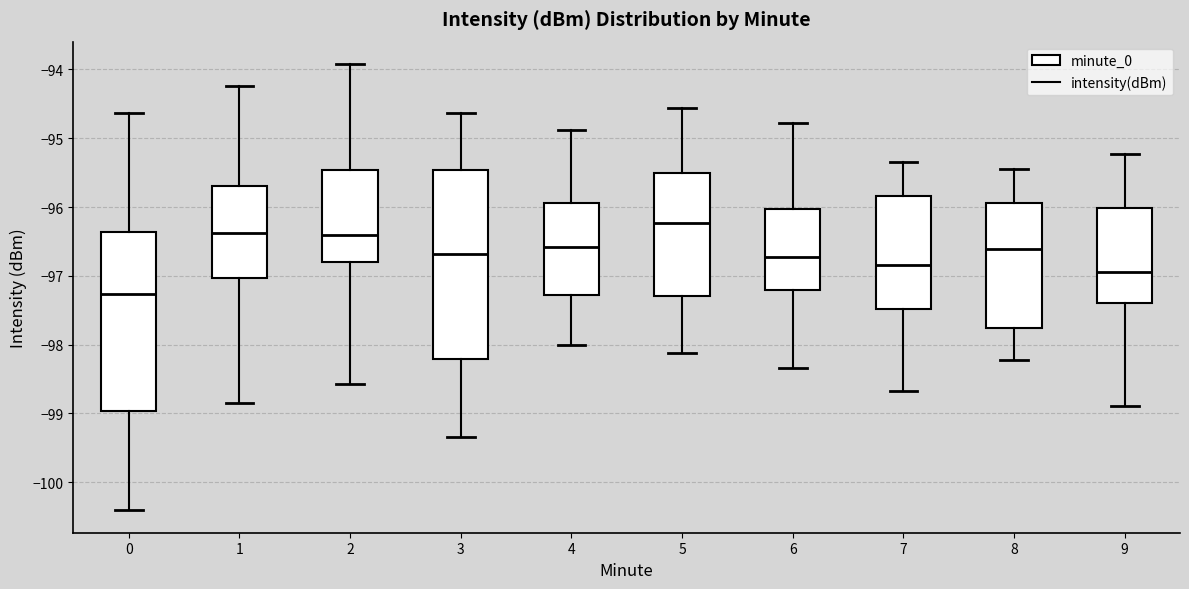

Reading left to right, read every box against the y-axis: the position of its median line, the range the box covers, and the ends of its whiskers. The values are not printed on the chart, so give them approximately, as read against the axis.

0: median -97.3, box -99.0 to -96.4, whiskers -100.4 to -94.6
1: median -96.4, box -97.0 to -95.7, whiskers -98.8 to -94.2
2: median -96.4, box -96.8 to -95.5, whiskers -98.6 to -93.9
3: median -96.7, box -98.2 to -95.5, whiskers -99.3 to -94.6
4: median -96.6, box -97.3 to -95.9, whiskers -98.0 to -94.9
5: median -96.2, box -97.3 to -95.5, whiskers -98.1 to -94.6
6: median -96.7, box -97.2 to -96.0, whiskers -98.3 to -94.8
7: median -96.8, box -97.5 to -95.8, whiskers -98.7 to -95.3
8: median -96.6, box -97.8 to -95.9, whiskers -98.2 to -95.4
9: median -96.9, box -97.4 to -96.0, whiskers -98.9 to -95.2